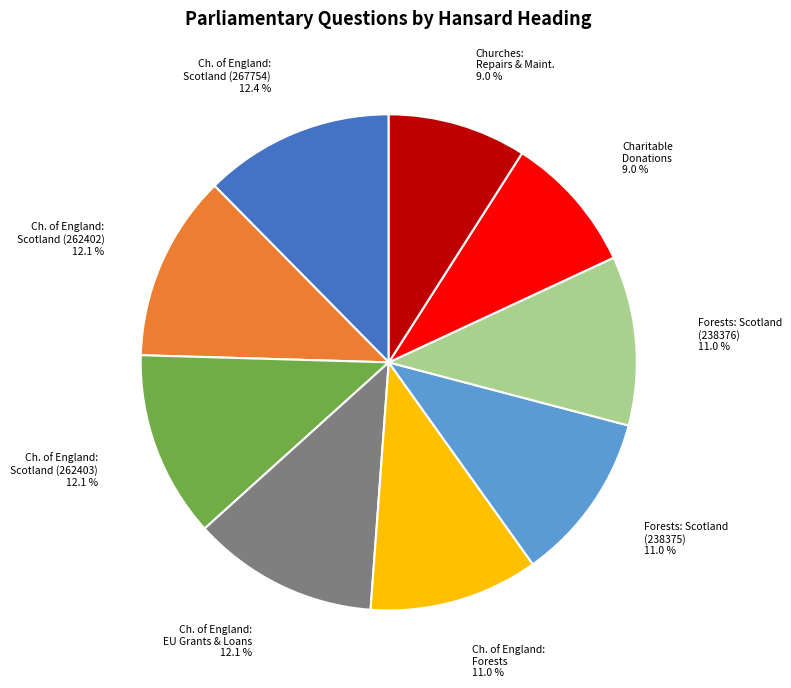

Is Forests: Scotland (238376) the majority of the pie?

No